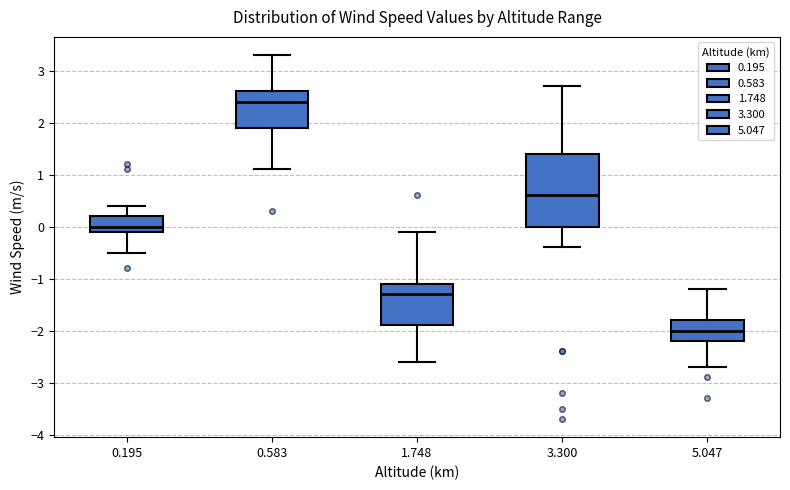

Comparing the boxes themselves (not the whiskers), which one is the tallest?

3.300